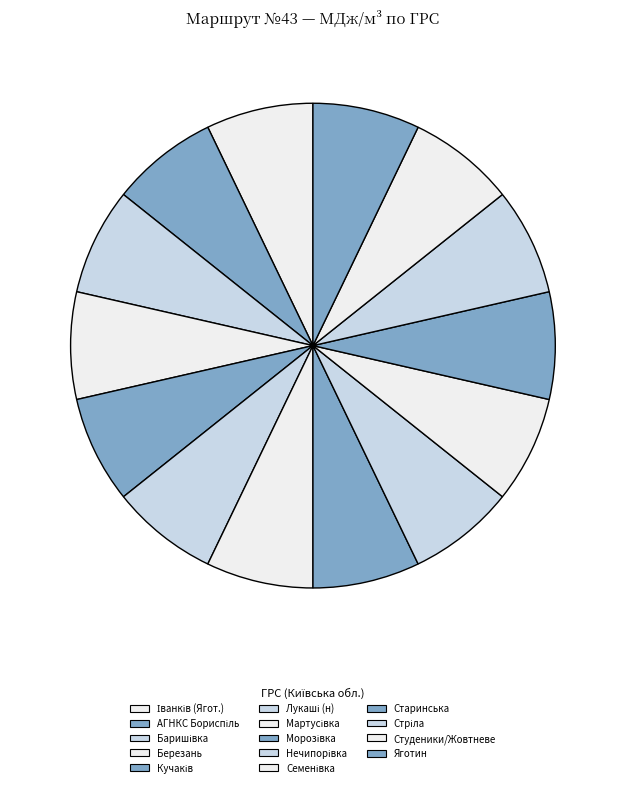

Count the number of slices in the pie.

14